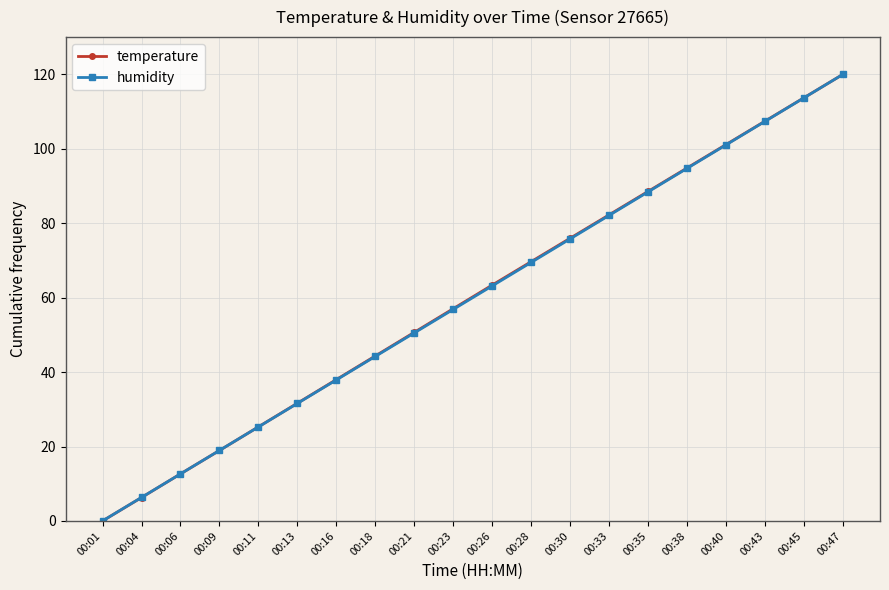

True or false: temperature has more than 2 points higher than both neighbors.

False